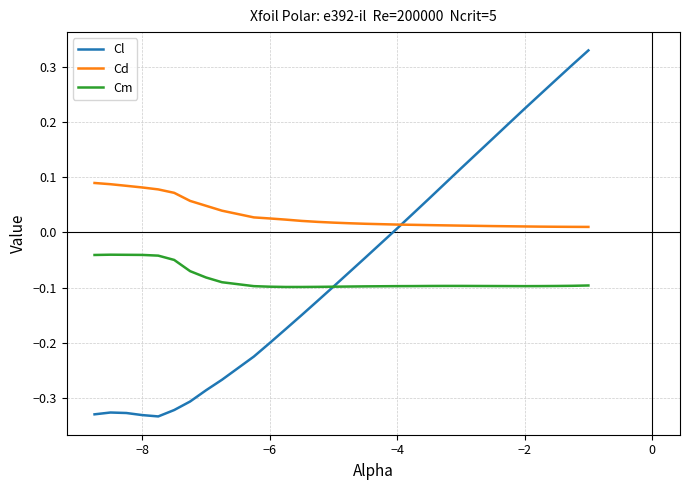

True or false: Cm and Cd cross at least once.

False